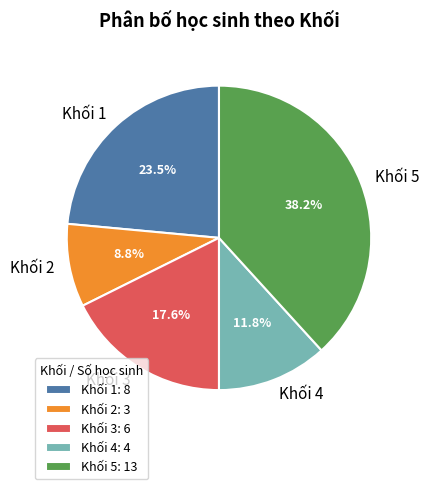

What portion of the pie excludes Khối 2?

91.2%